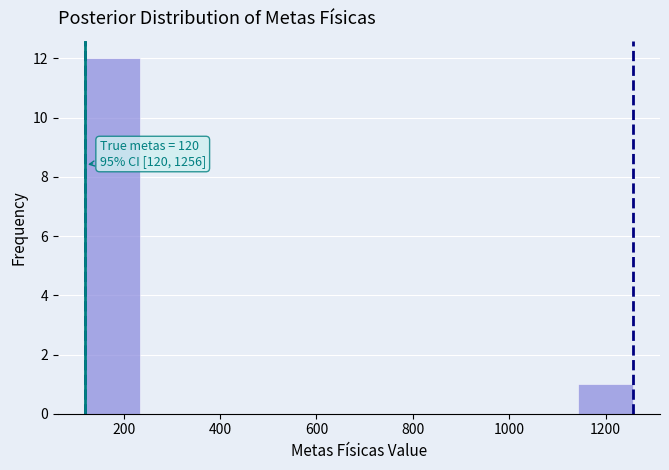

Over which range of the x-axis is the bar tallest?

120 to 240